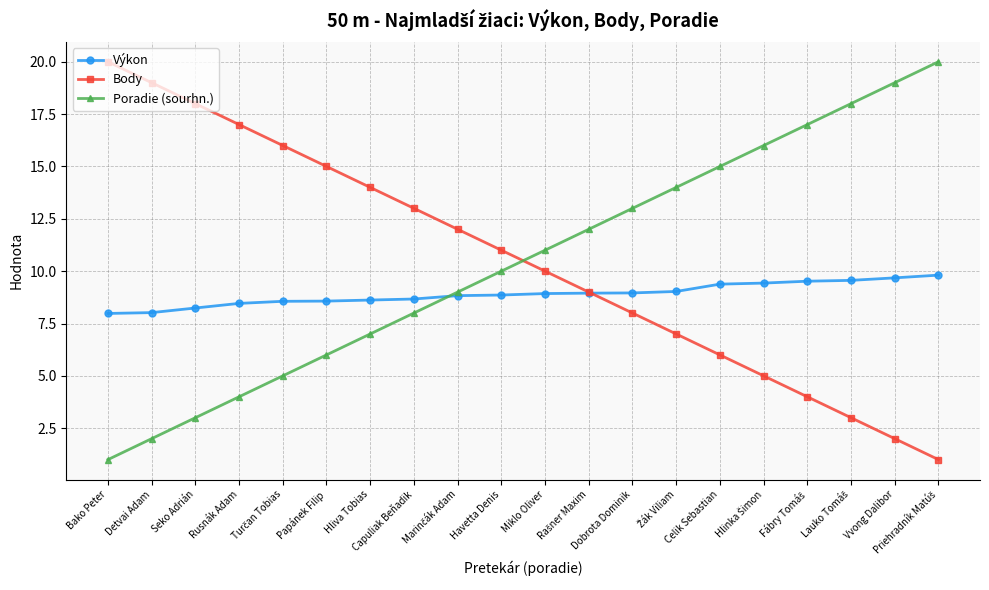

What is the label of the 19th point from the right?

Detvai Adam